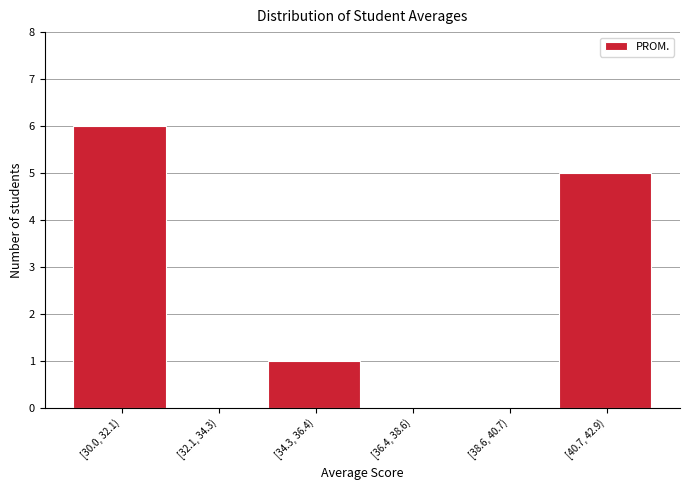

Reading left to right, transcribe all the data shown in this chart.

[30.0, 32.1)=6	[32.1, 34.3)=0	[34.3, 36.4)=1	[36.4, 38.6)=0	[38.6, 40.7)=0	[40.7, 42.9)=5